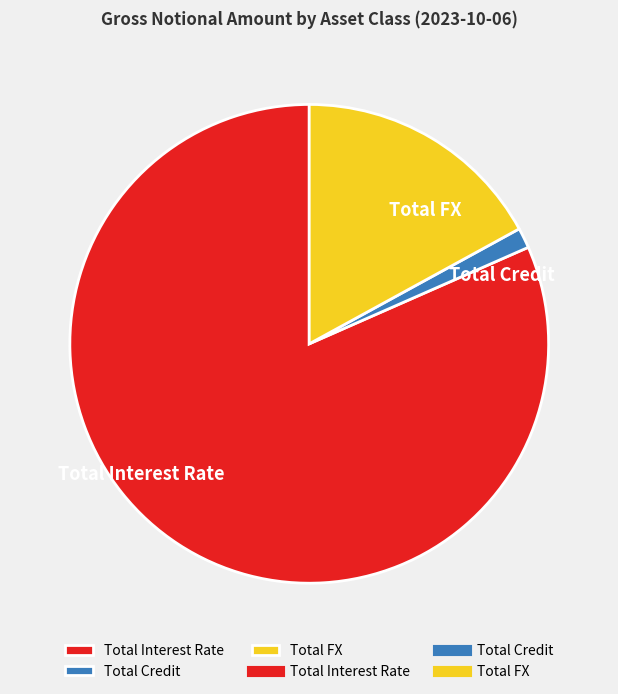

Rank the categories by value from lowest to highest.

Total Credit, Total FX, Total Interest Rate